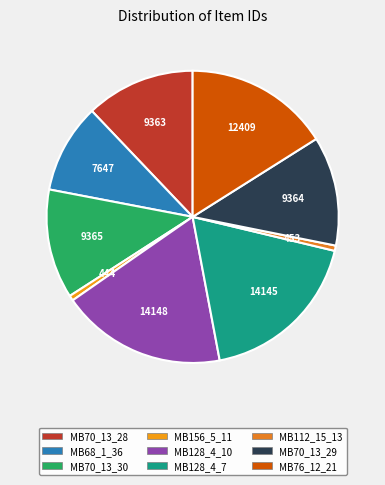

What percentage is the MB112_15_13 slice, to the nearest percent?

1%